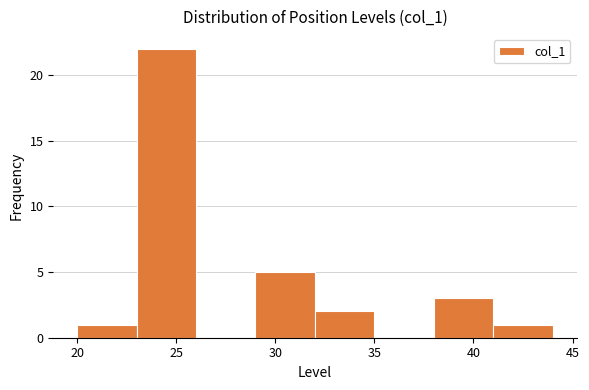

Reading left to right, transcribe this chart: for each bar, give the range it covers on the x-axis and its height. The values are not printed on the chart, so give them approximately, as read against the axis.

20 to 23: 1
23 to 26: 22
26 to 29: 0
29 to 32: 5
32 to 35: 2
35 to 38: 0
38 to 41: 3
41 to 44: 1